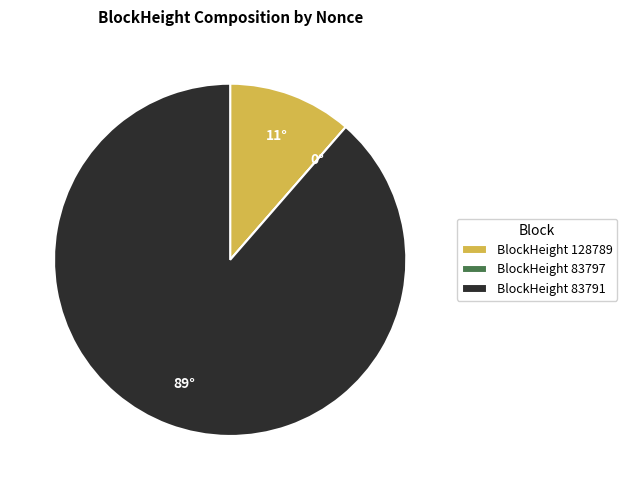

Is it true that BlockHeight 83791 is 82% of the pie?

False